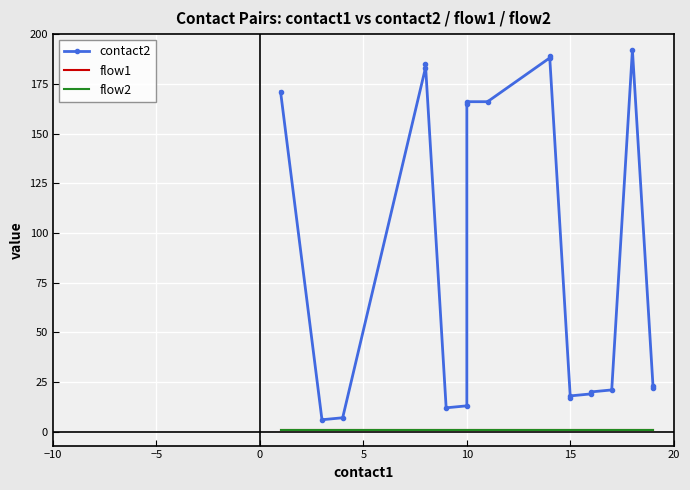

What are all the series names shown in the legend?

contact2, flow1, flow2